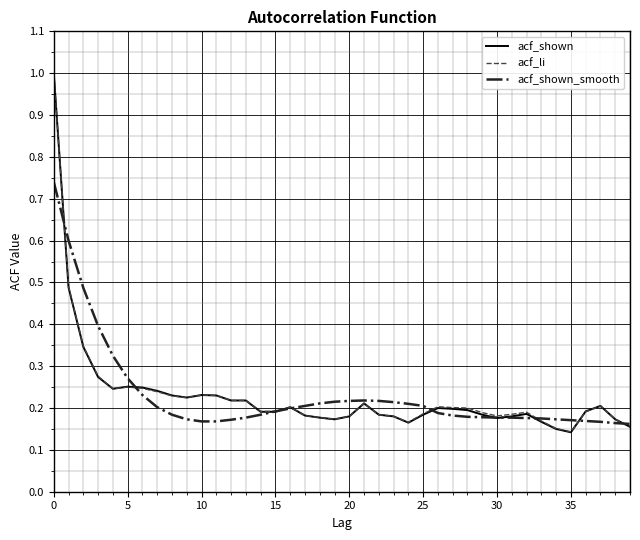

Which series has the widest spread of values?

acf_shown